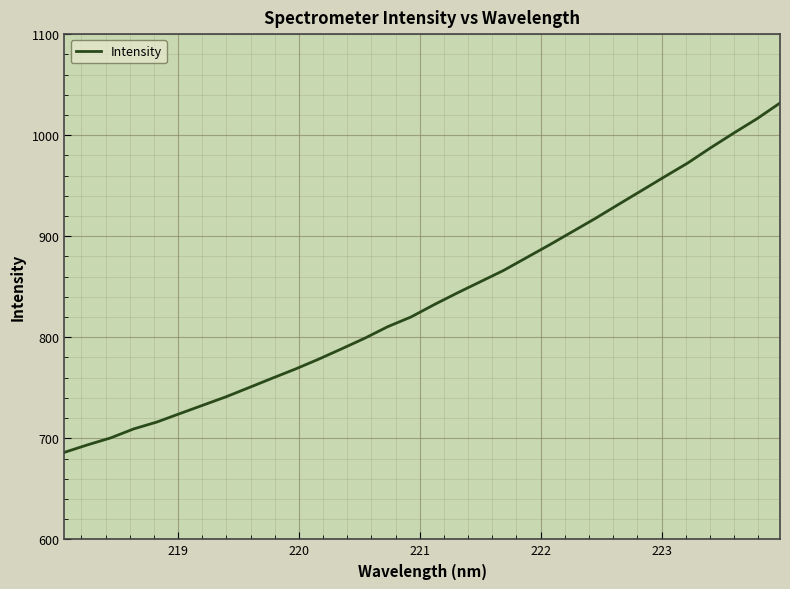

What is the greatest value displayed?

1031.8